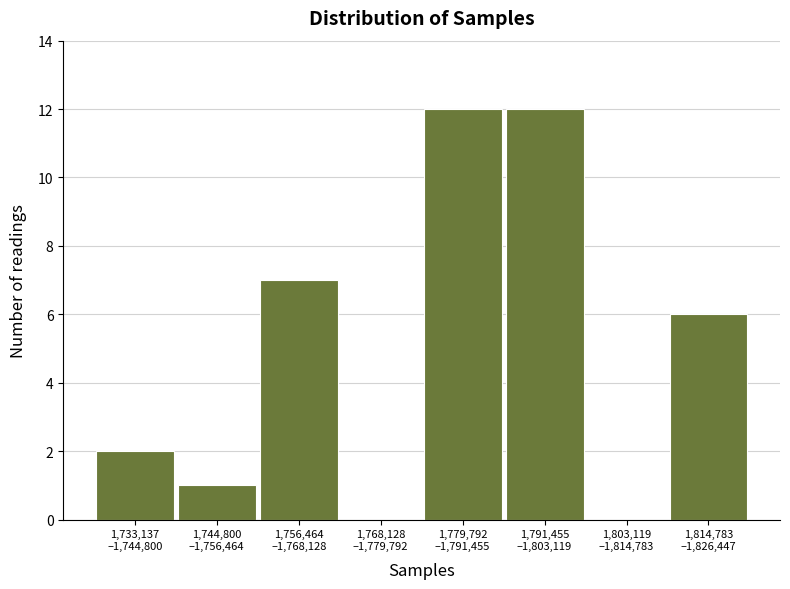

What is the sum of all values?

40